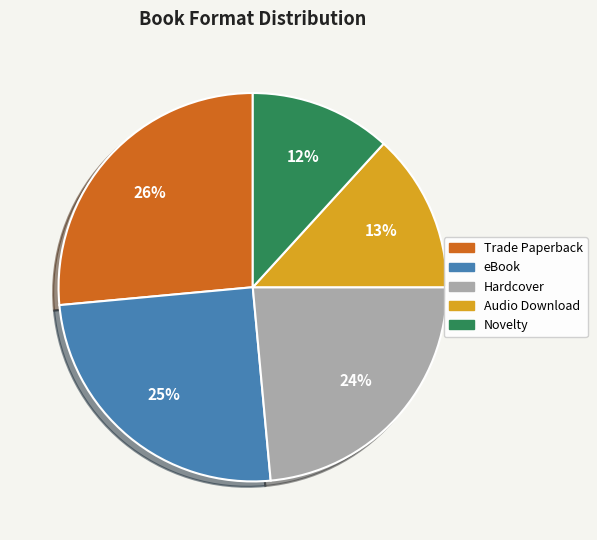

Is the sum of Novelty and Audio Download greater than half?

No